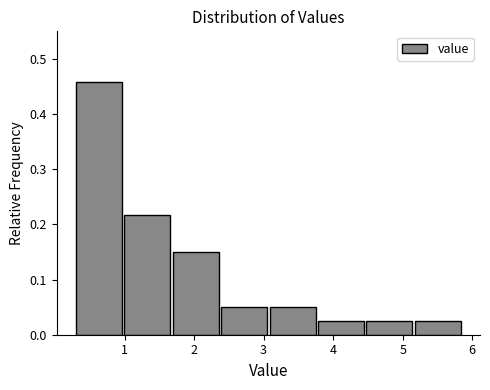

Which range on the x-axis has the tallest bar?

0.3 to 1.0